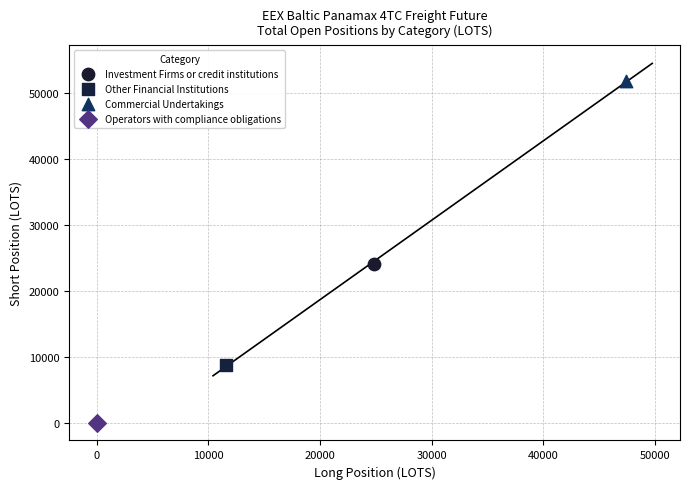

Which series reaches the minimum Y coordinate?

Operators with compliance obligations